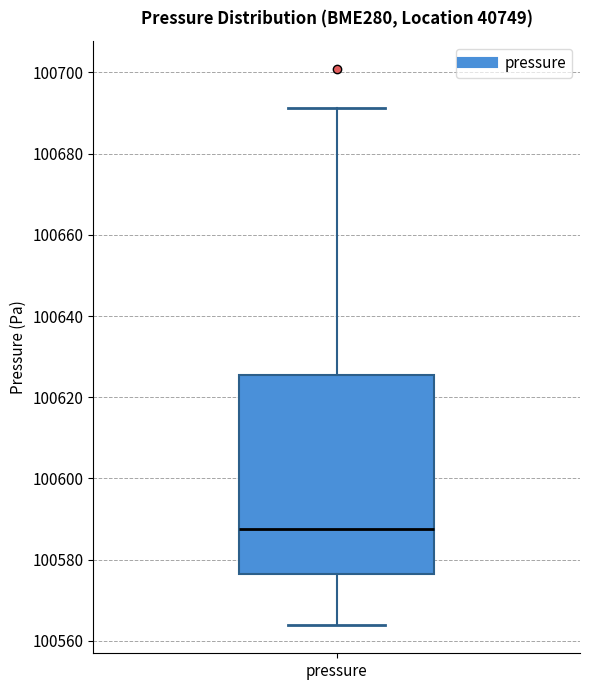

Where does the upper whisker of the box for pressure end on the y-axis? The values are not printed on the chart, so give them approximately, as read against the axis.

100692